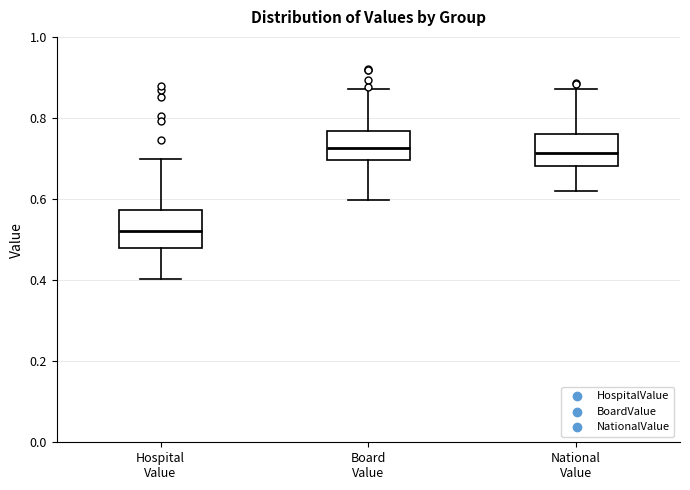

Reading left to right, transcribe this box plot: for each box, give where its median line is, the range the box spans, and where its two whiskers end, as read against the y-axis. The values are not printed on the chart, so give them approximately, as read against the axis.

Hospital Value: median 0.52, box 0.48 to 0.58, whiskers 0.40 to 0.70
Board Value: median 0.72, box 0.70 to 0.76, whiskers 0.60 to 0.88
National Value: median 0.72, box 0.68 to 0.76, whiskers 0.62 to 0.88